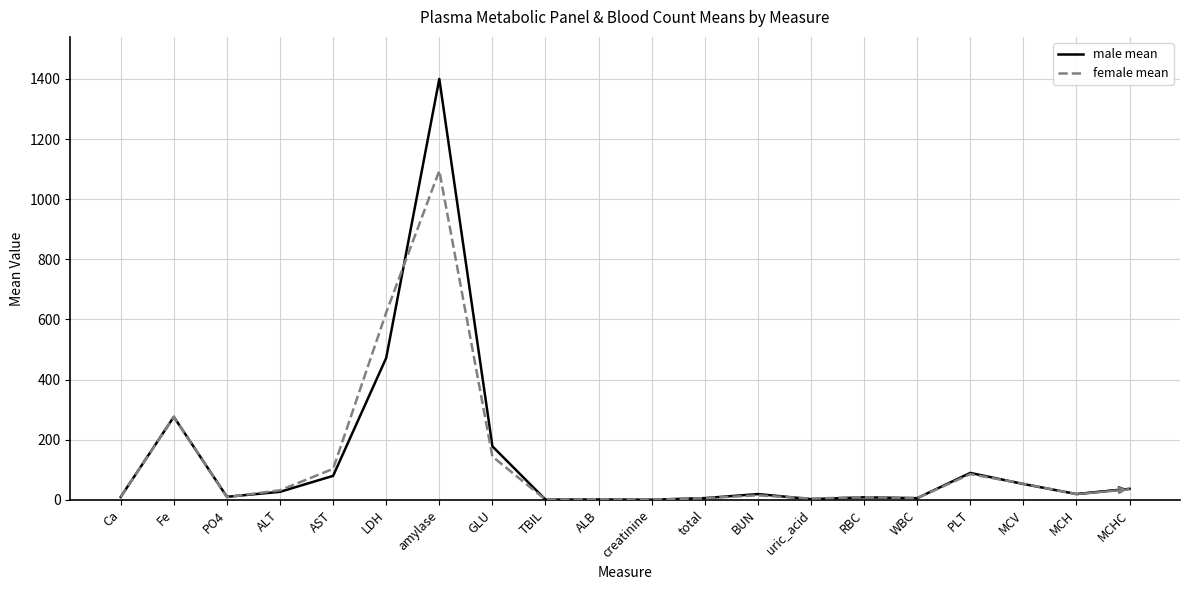

What is the difference between the maximum and minimum values in the male mean series?

1399.7